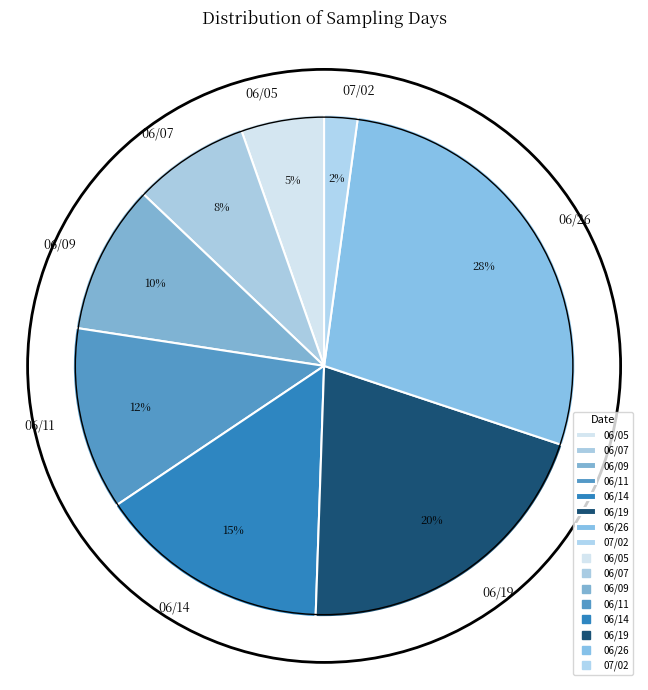

Is there any slice that represents more than half of the pie?

No